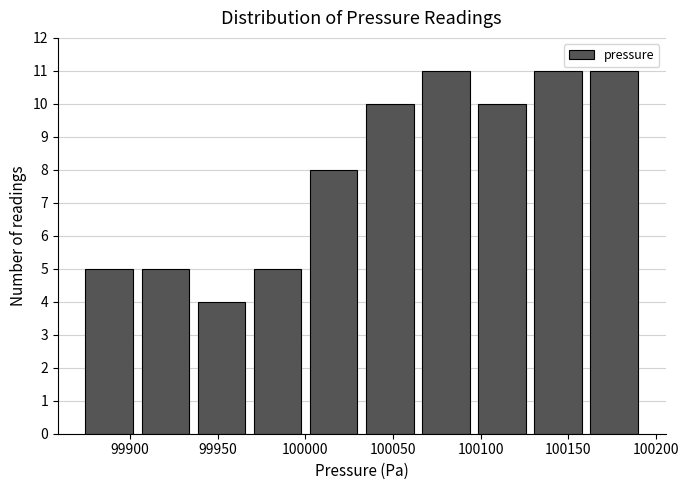

Reading left to right, list every bar in this chart as the range it spans on the x-axis followed by its height. Neither the bar edges nor the heights are printed on the chart, so give them approximately, as read against the axes.

99870 to 99905: 5
99905 to 99935: 5
99935 to 99970: 4
99970 to 100000: 5
100000 to 100030: 8
100030 to 100065: 10
100065 to 100095: 11
100095 to 100130: 10
100130 to 100160: 11
100160 to 100190: 11